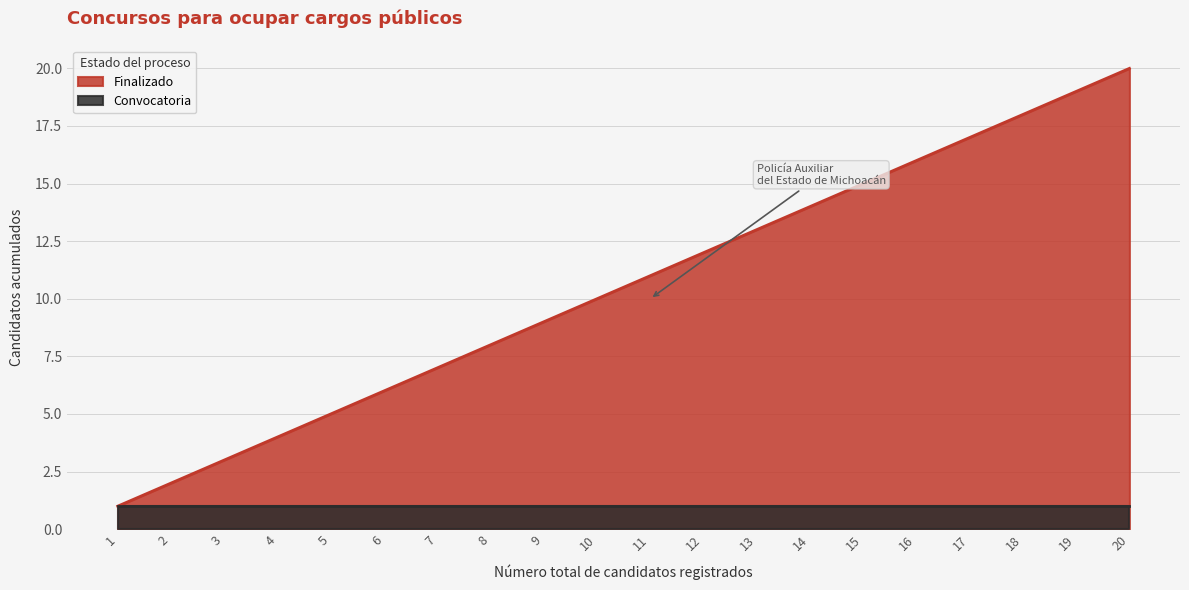

Rank the categories by value from highest to lowest.

20, 19, 18, 17, 16, 15, 14, 13, 12, 11, 10, 9, 8, 7, 6, 5, 4, 3, 2, 1